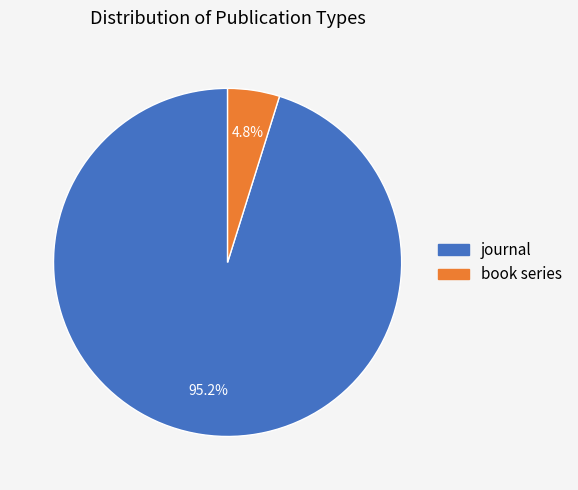

What is the ratio of the value at book series to the value at journal?

0.1